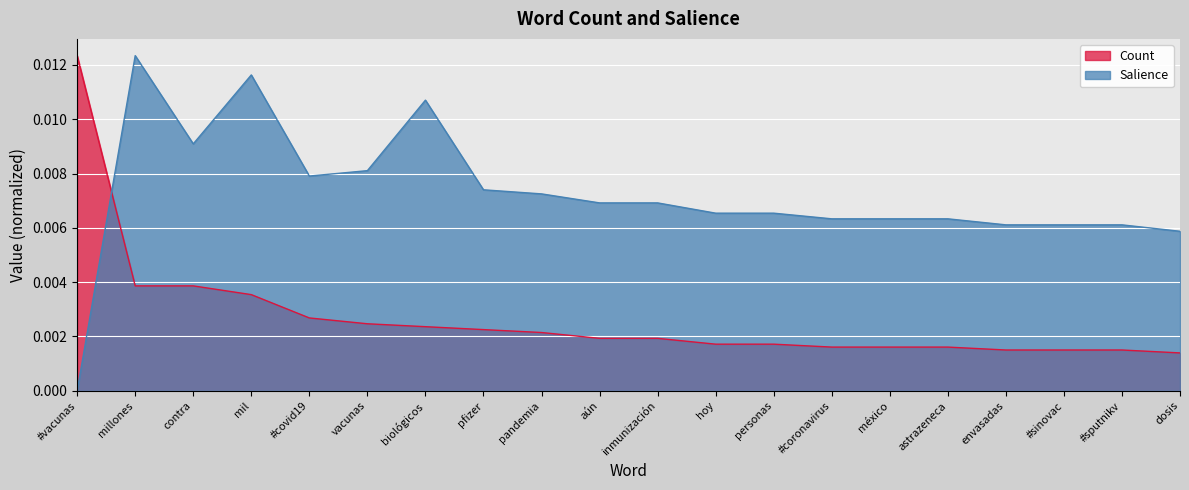

What position from the left is #vacunas?

1